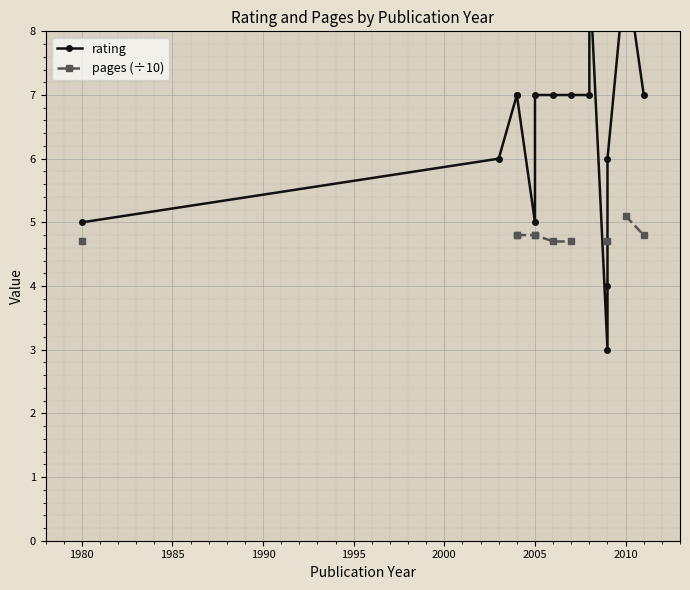

How many positive values does the pages (÷10) series have?

10